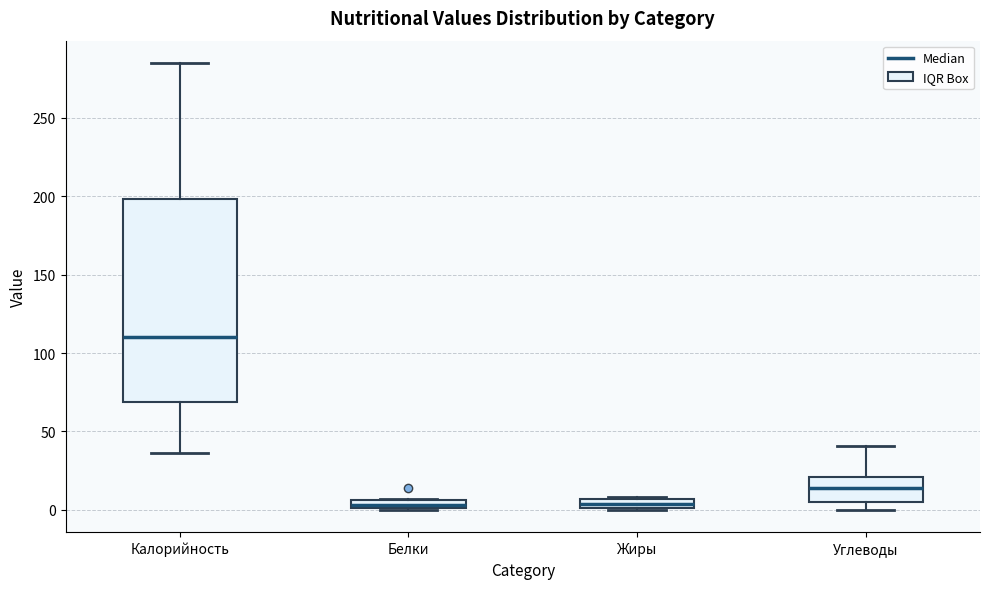

Where does the median line of the box for Углеводы sit on the y-axis? The values are not printed on the chart, so give them approximately, as read against the axis.

15